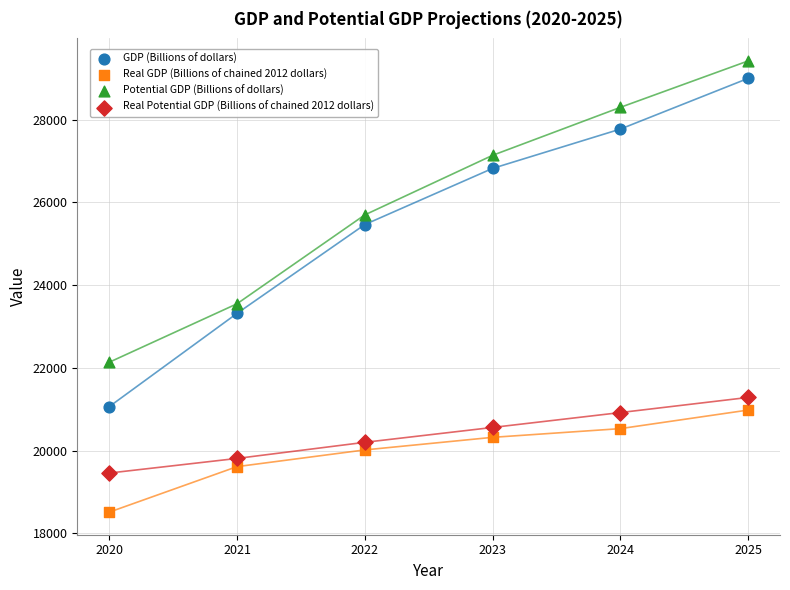

Across all data points, what is the range of X values (max minus min)?

5.0